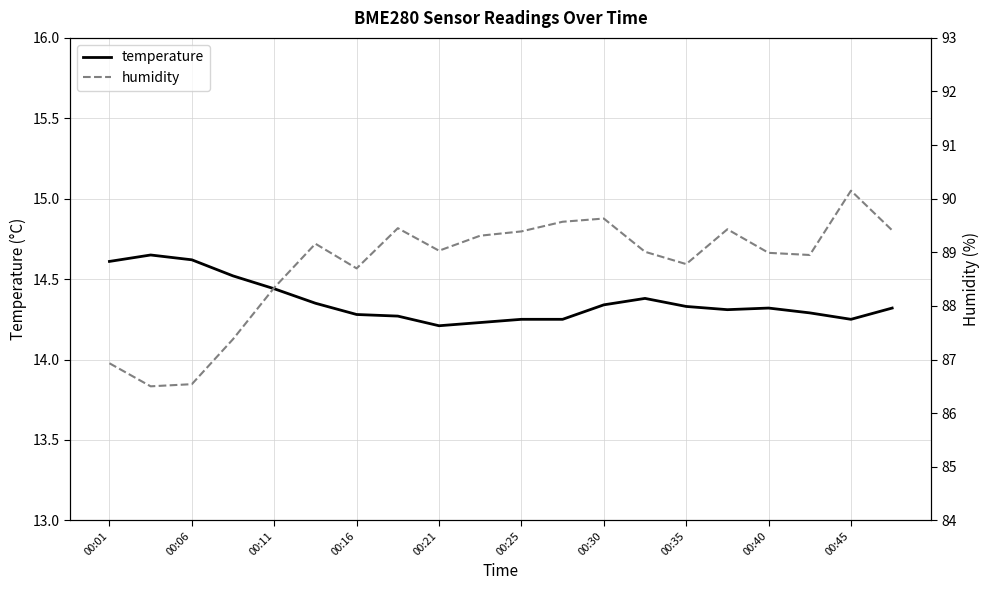

The temperature series shows 21.8 at 00:35. True or false?

False